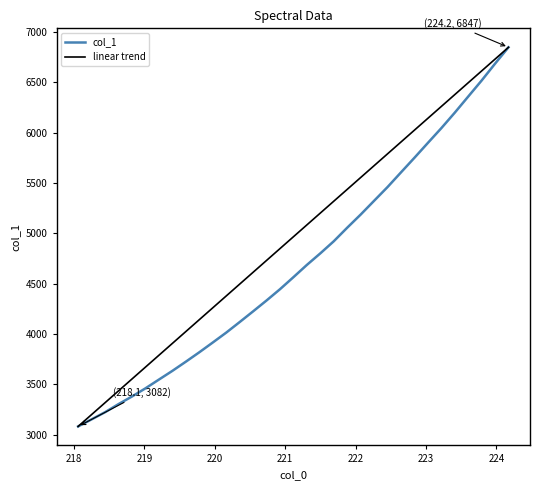

True or false: there are more than 0 points higher than both neighbors.

False